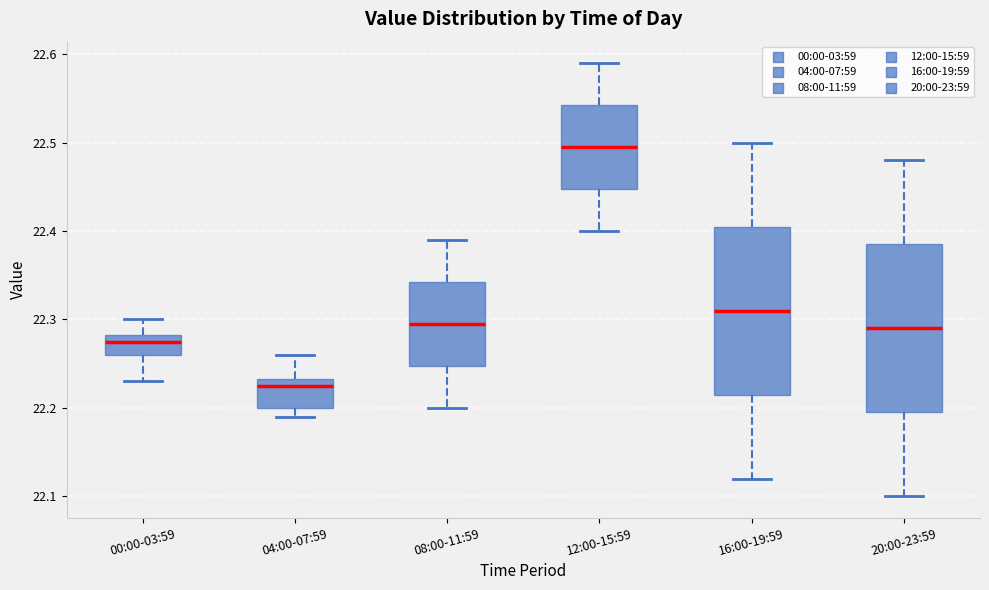

Where does the upper whisker of the box for 16:00-19:59 end on the y-axis? The values are not printed on the chart, so give them approximately, as read against the axis.

22.50